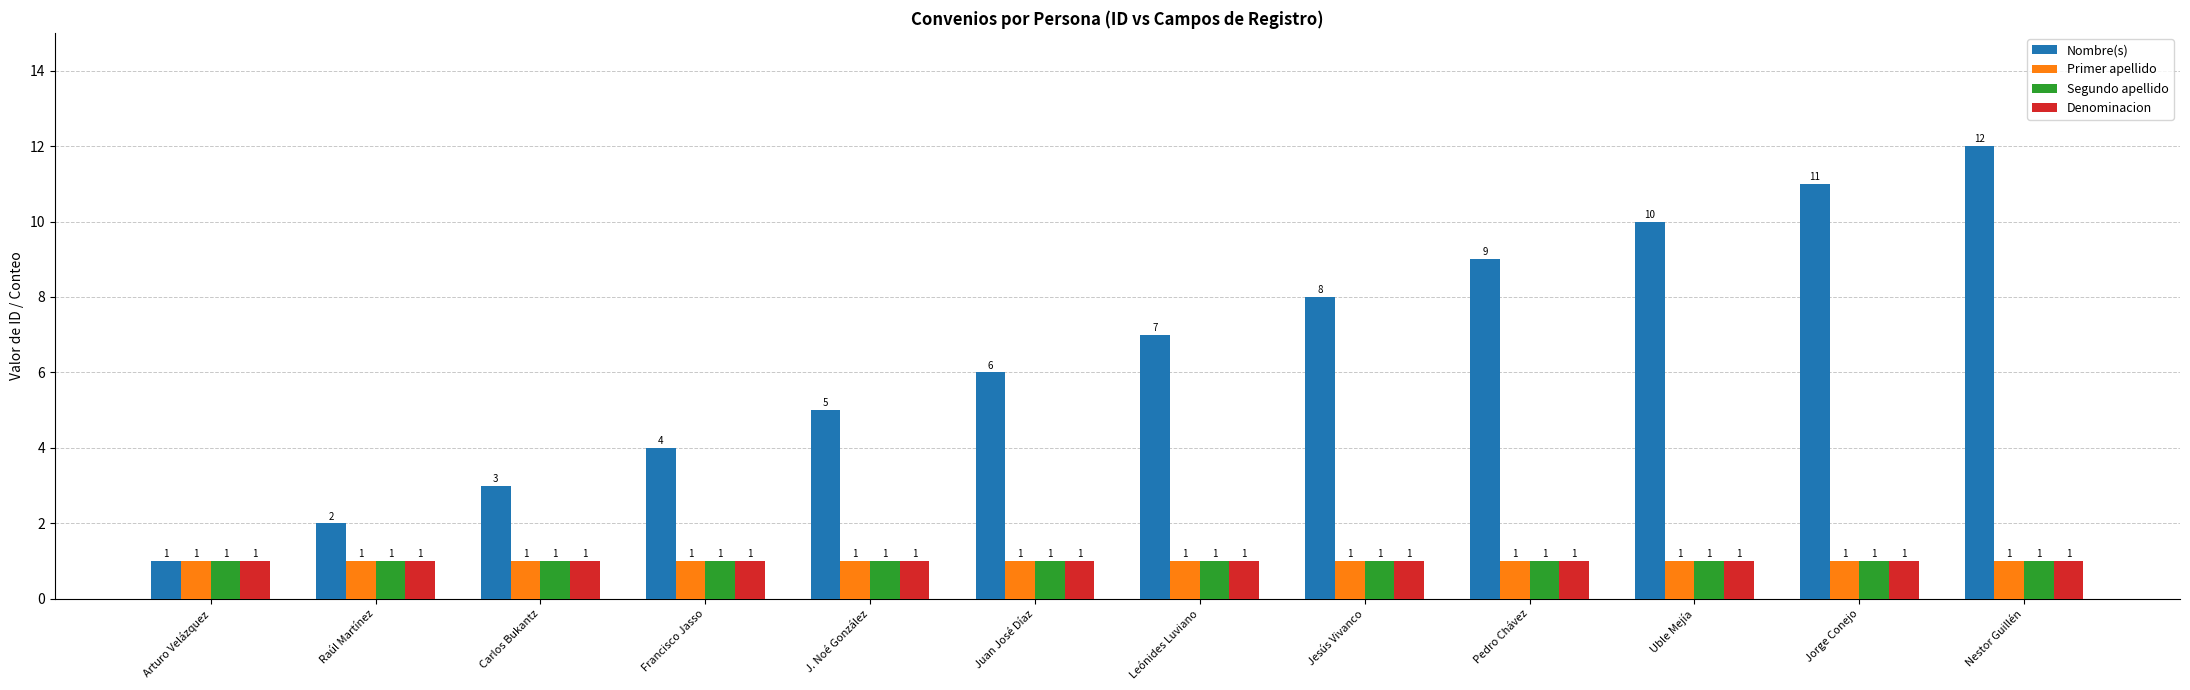

Between Leónides Luviano and Nestor Guillén, which series saw the biggest shift?

Nombre(s)